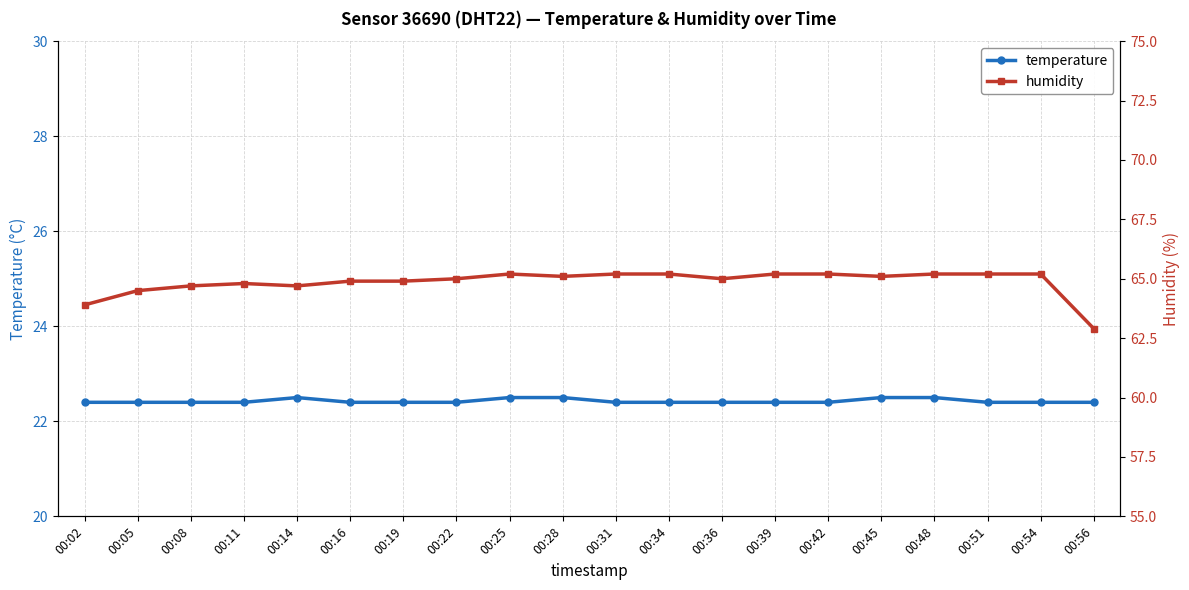

In temperature, how many points are higher than both neighbors (excluding endpoints)?

1